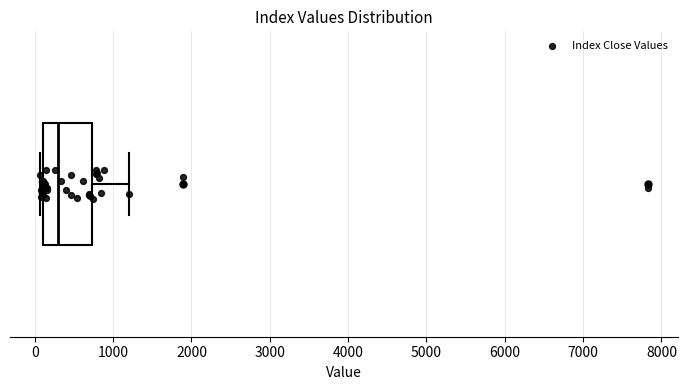

Read this box plot against the x-axis: the position of the median line, the range covered by the box, and the ends of both whiskers. The values are not printed on the chart, so give them approximately, as read against the axis.

median 300, box 100 to 700, whiskers 100 (just left of the box's left edge) to 1200